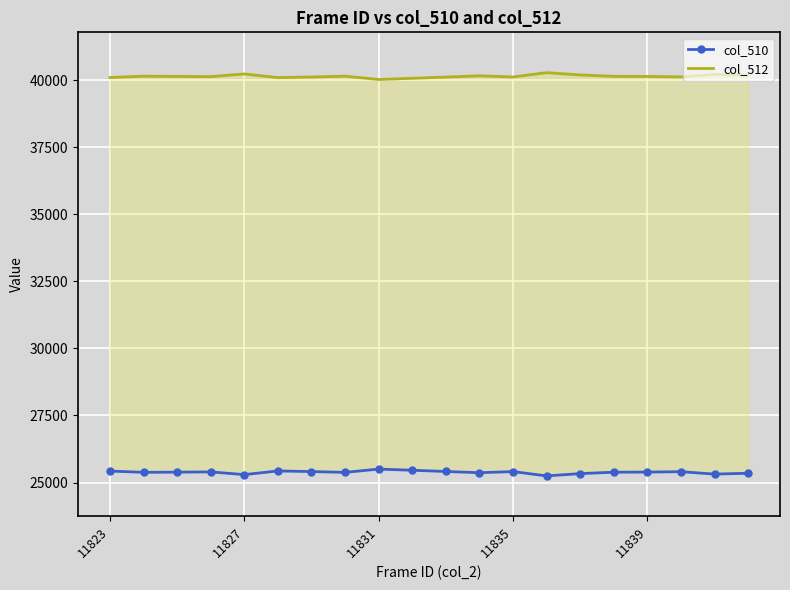

What is the maximum value shown in the chart?

40288